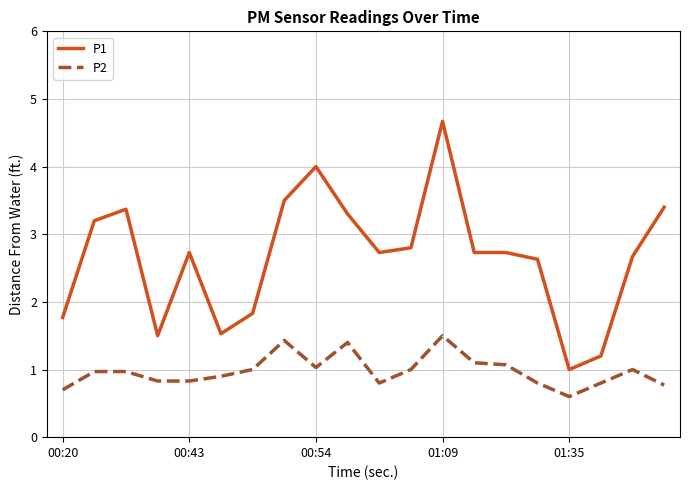

Which series has the widest spread of values?

P1